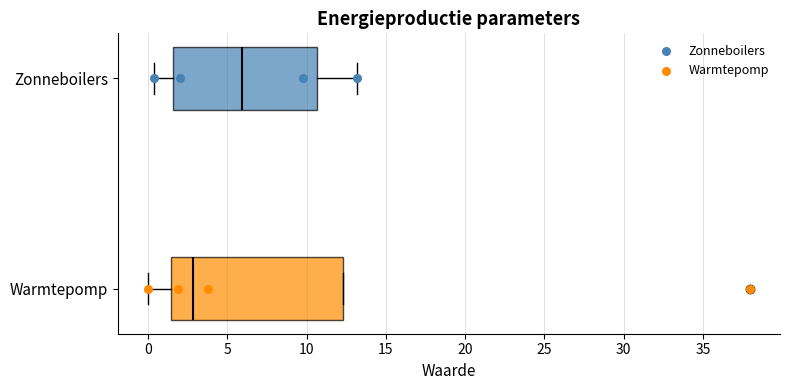

Reading bottom to top, read every box against the x-axis: the position of its median line, the range the box covers, and the ends of its whiskers. The values are not printed on the chart, so give them approximately, as read against the axis.

Warmtepomp: median 3.0, box 1.5 to 12.5, whiskers 0.0 to 12.5
Zonneboilers: median 6.0, box 1.5 to 10.5, whiskers 0.5 to 13.0